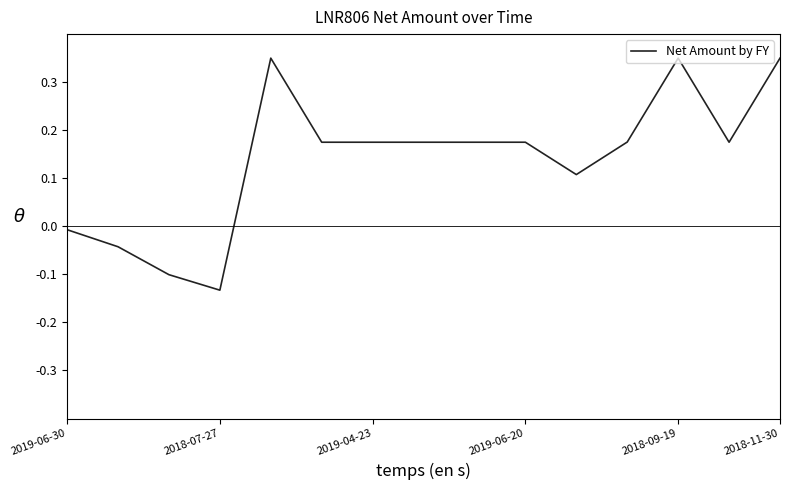

What is the difference between the maximum and minimum values?

0.5